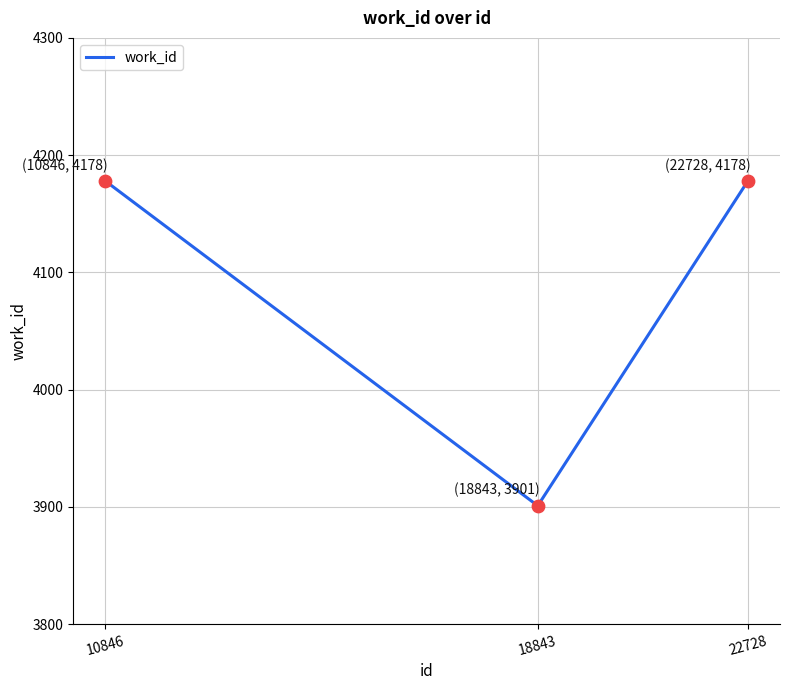

Approximately how many times larger is the value at 22728 compared to 10846?

1.0